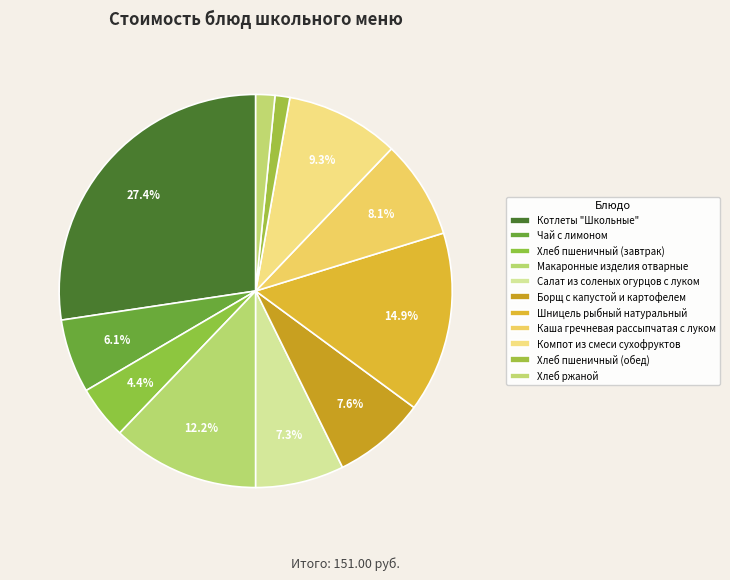

To the nearest percent, what percentage of the pie is Каша гречневая рассыпчатая с луком?

8%